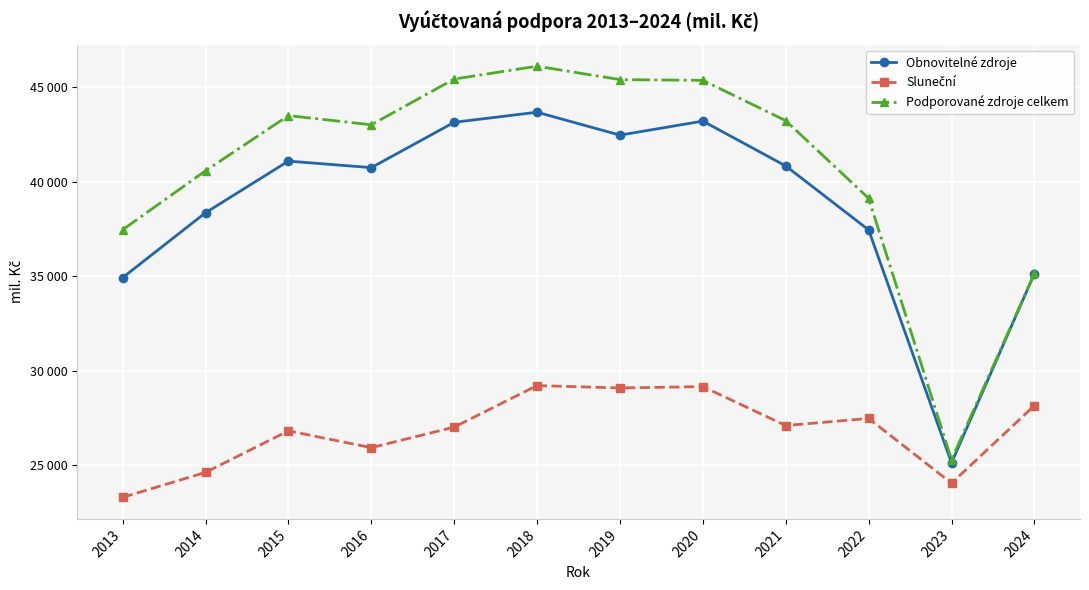

True or false: Podporované zdroje celkem and Sluneční intersect in this chart.

False